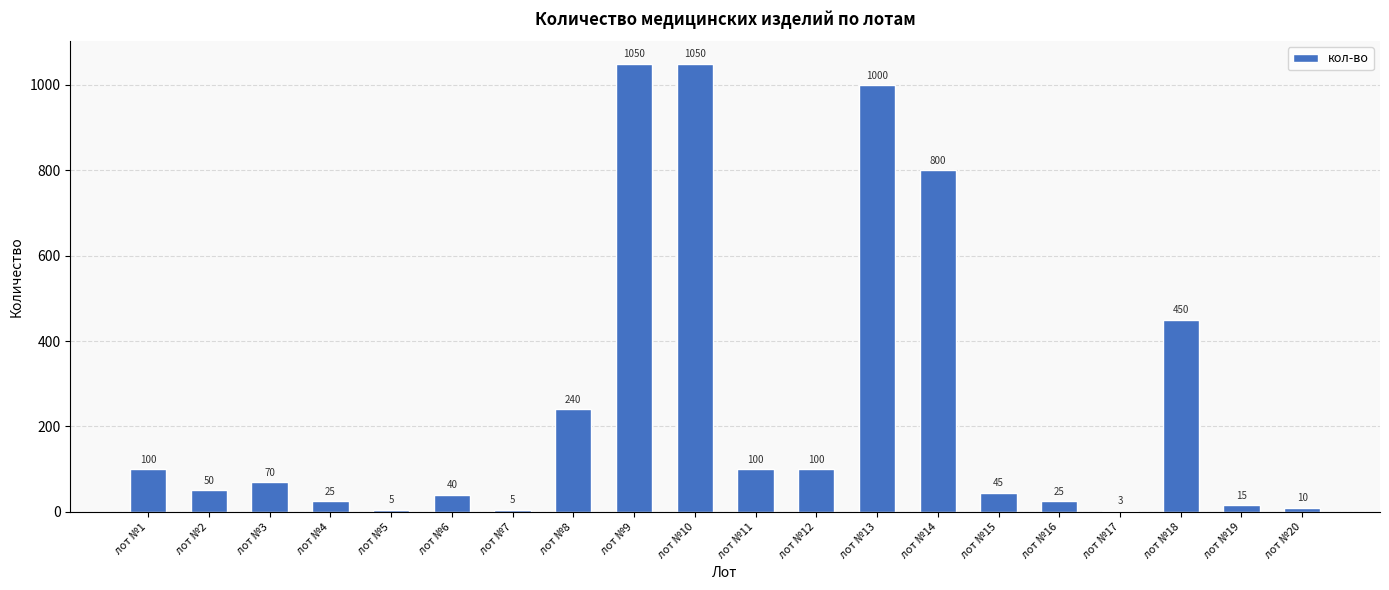

How many series are shown in this chart?

1